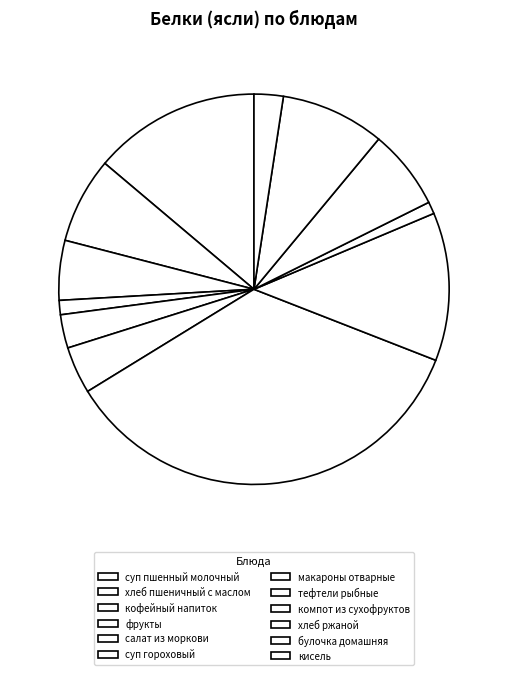

Rank the categories by value from highest to lowest.

макароны отварные, суп пшенный молочный, тефтели рыбные, булочка домашняя, хлеб пшеничный с маслом, хлеб ржаной, кофейный напиток, суп гороховый, салат из моркови, кисель, фрукты, компот из сухофруктов